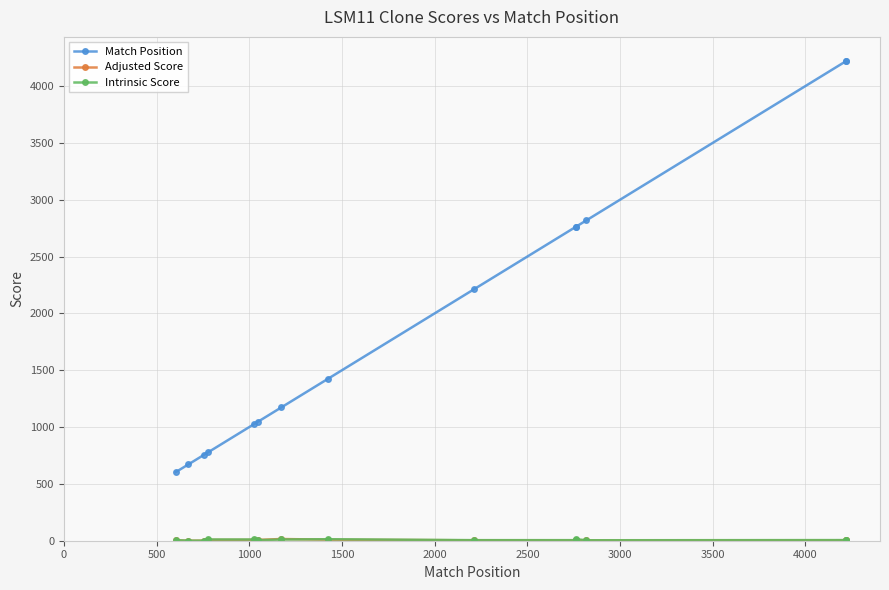

List the series in order of their peak value, lowest first.

Intrinsic Score, Adjusted Score, Match Position